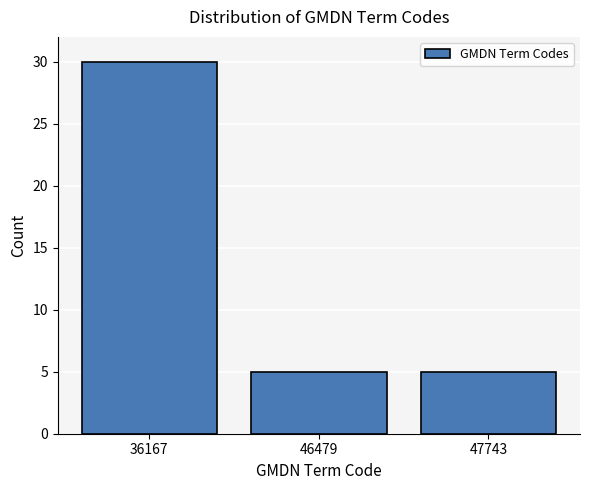

Reading left to right, transcribe all the data shown in this chart.

30	5	5